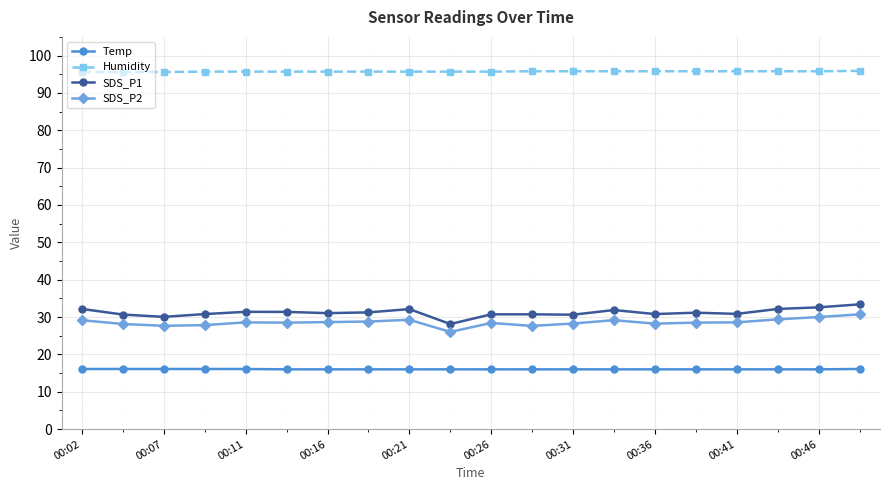

How many distinct data groups are displayed?

4